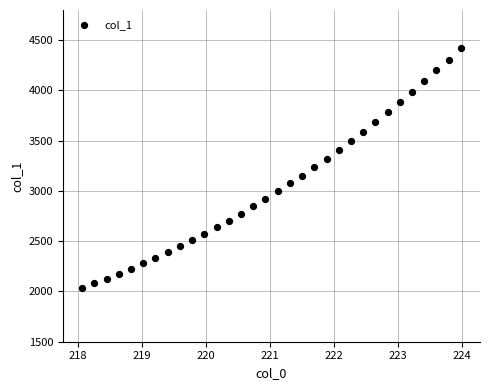

What is the range of Y values (max minus min)?

2386.6